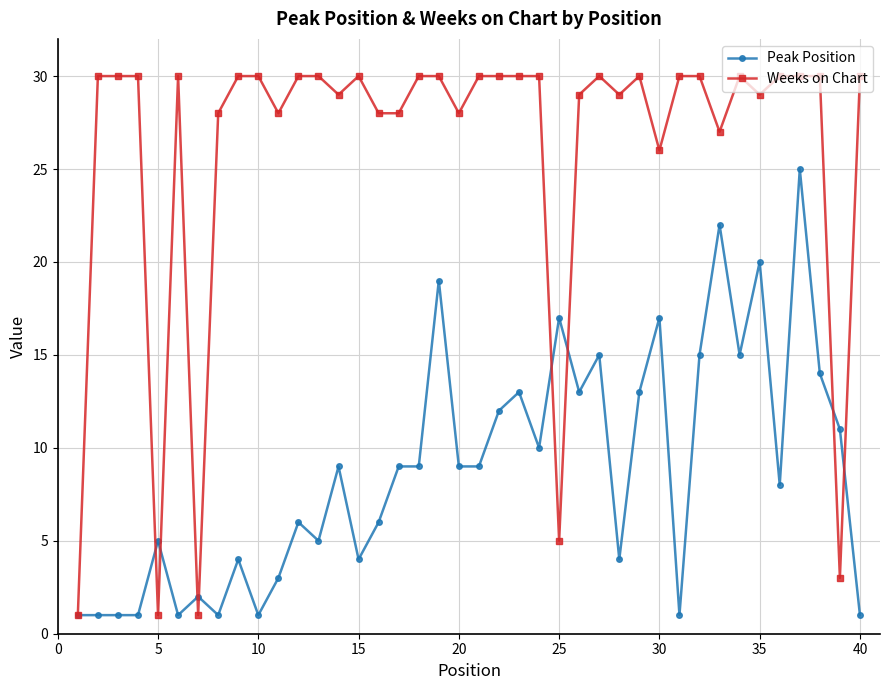

True or false: Peak Position and Weeks on Chart intersect in this chart.

True